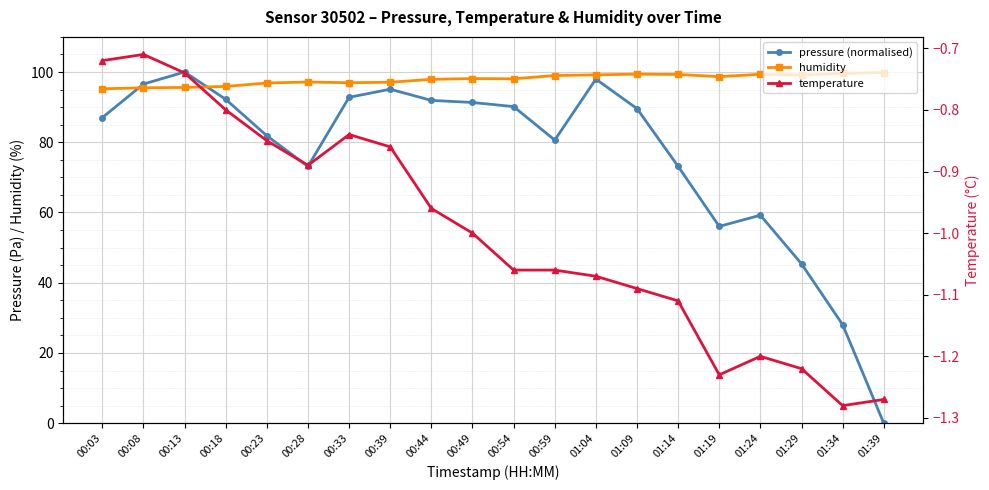

True or false: humidity and temperature cross at least once.

False